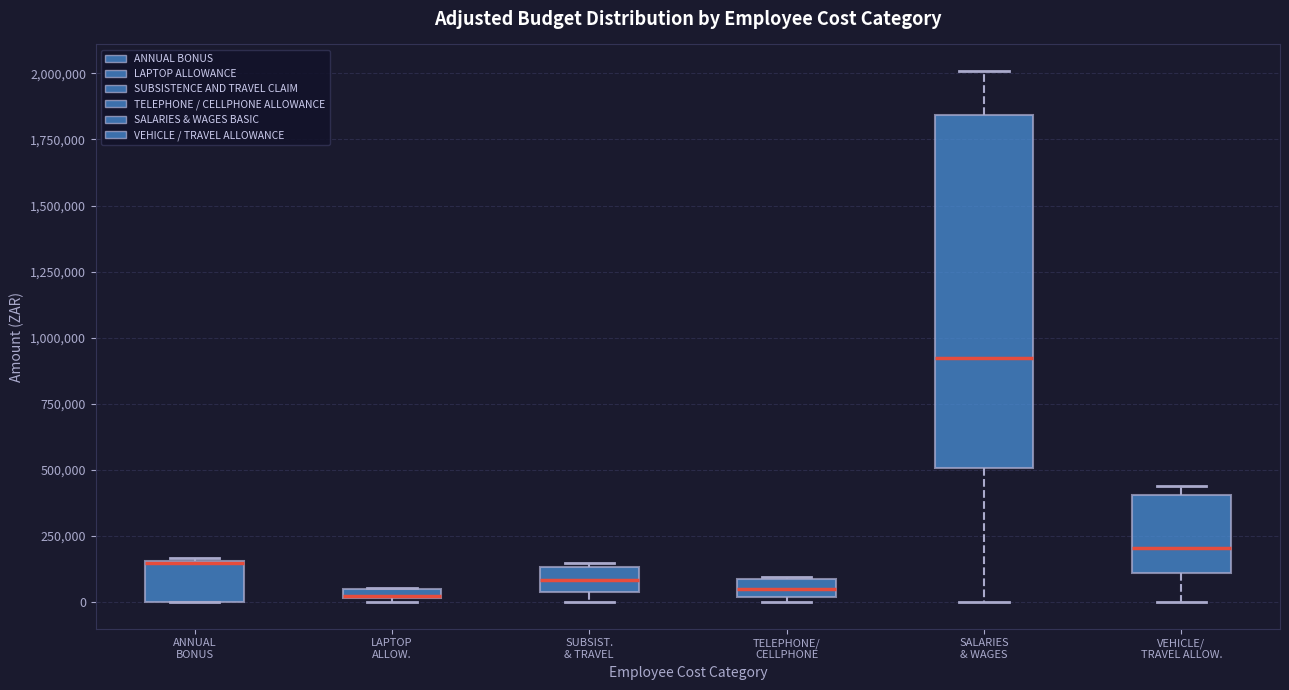

Where does the lower whisker of the box for VEHICLE/ TRAVEL ALLOW. end on the y-axis? The values are not printed on the chart, so give them approximately, as read against the axis.

0